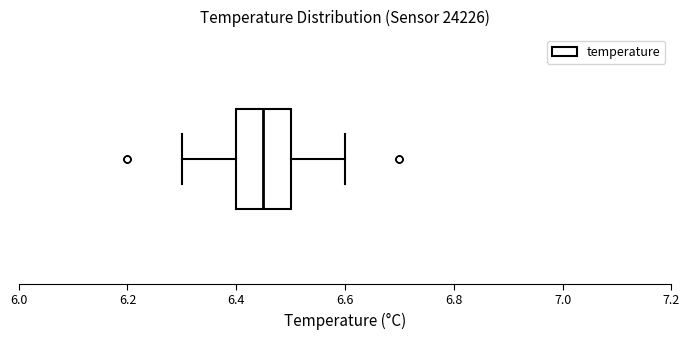

Read this box plot against the x-axis: the position of the median line, the range covered by the box, and the ends of both whiskers. The values are not printed on the chart, so give them approximately, as read against the axis.

median 6.46, box 6.40 to 6.50, whiskers 6.30 to 6.60